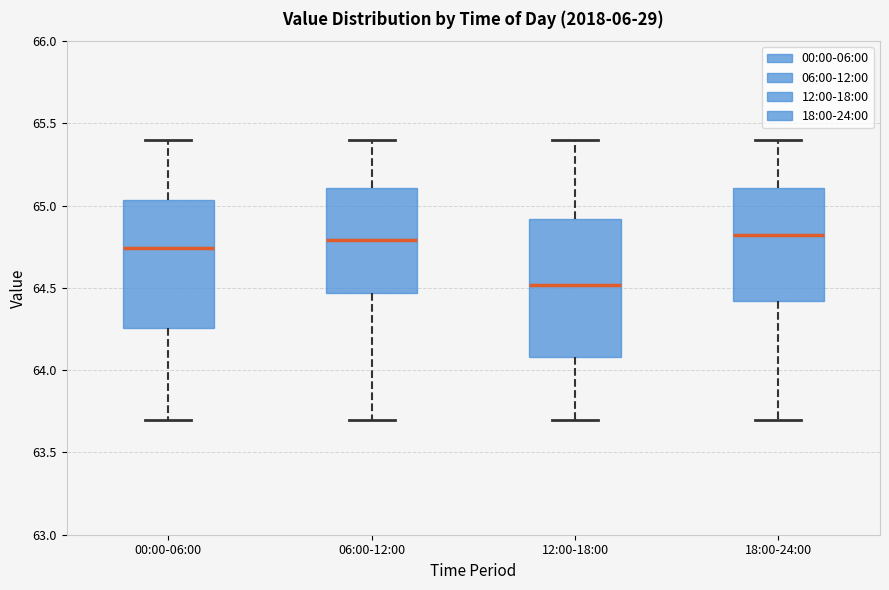

Reading left to right, transcribe this box plot: for each box, give where its median line is, the range the box spans, and where its two whiskers end, as read against the y-axis. The values are not printed on the chart, so give them approximately, as read against the axis.

00:00-06:00: median 64.75, box 64.25 to 65.05, whiskers 63.70 to 65.40
06:00-12:00: median 64.80, box 64.45 to 65.10, whiskers 63.70 to 65.40
12:00-18:00: median 64.50, box 64.10 to 64.90, whiskers 63.70 to 65.40
18:00-24:00: median 64.80, box 64.40 to 65.10, whiskers 63.70 to 65.40